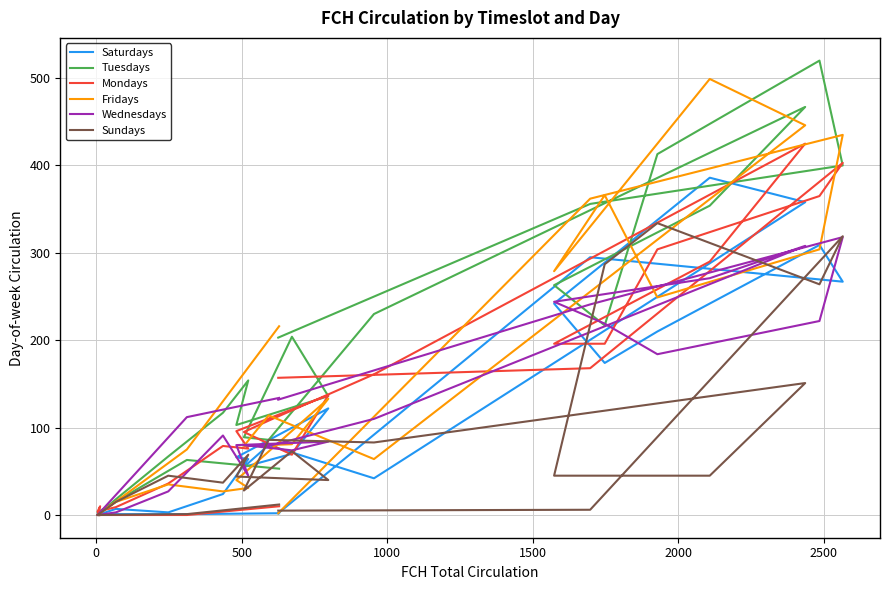

What is the difference between the maximum and minimum values in the Sundays series?

334